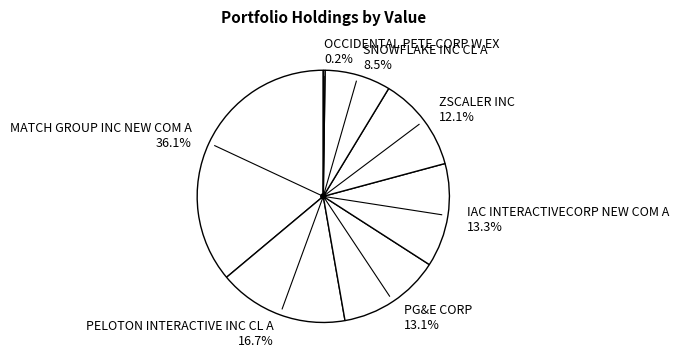

Is SNOWFLAKE INC CL A the majority of the pie?

No